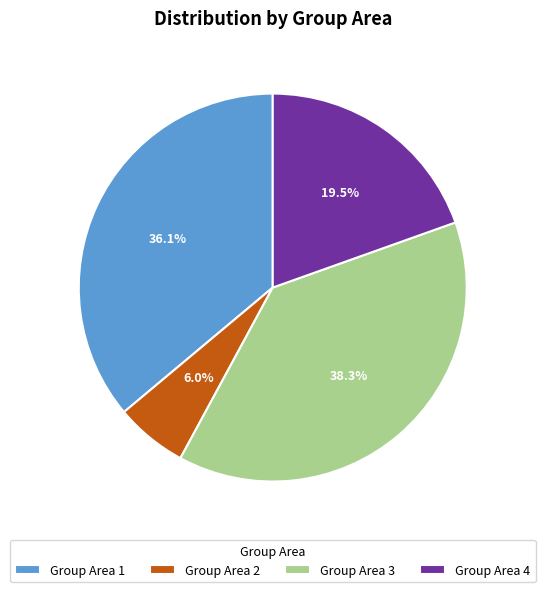

Does any single category account for the majority?

No